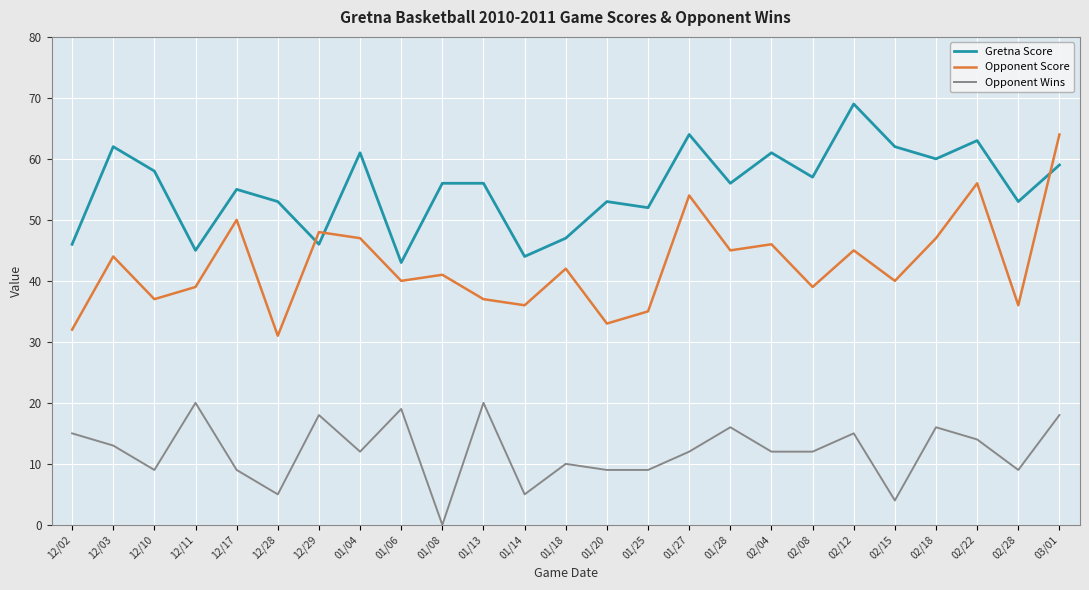

Where does the Opponent Score series first go above 41?

12/03